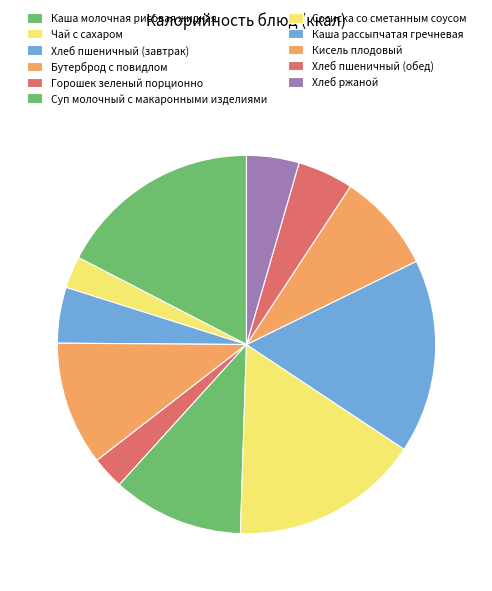

Does any single category account for the majority?

No